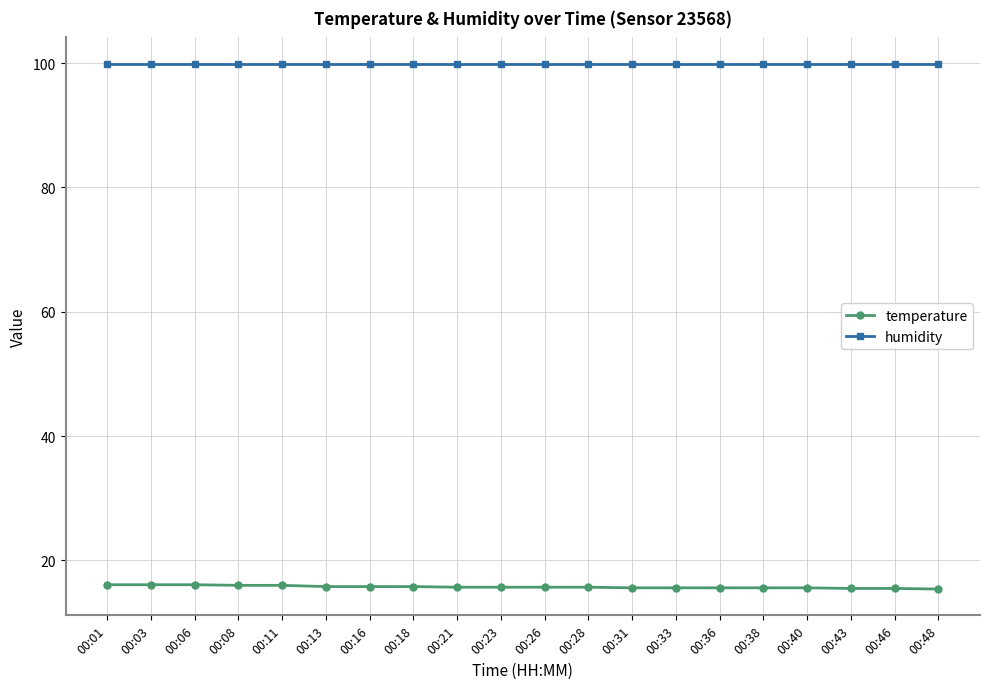

The humidity series shows 99.9 at 00:01. True or false?

True